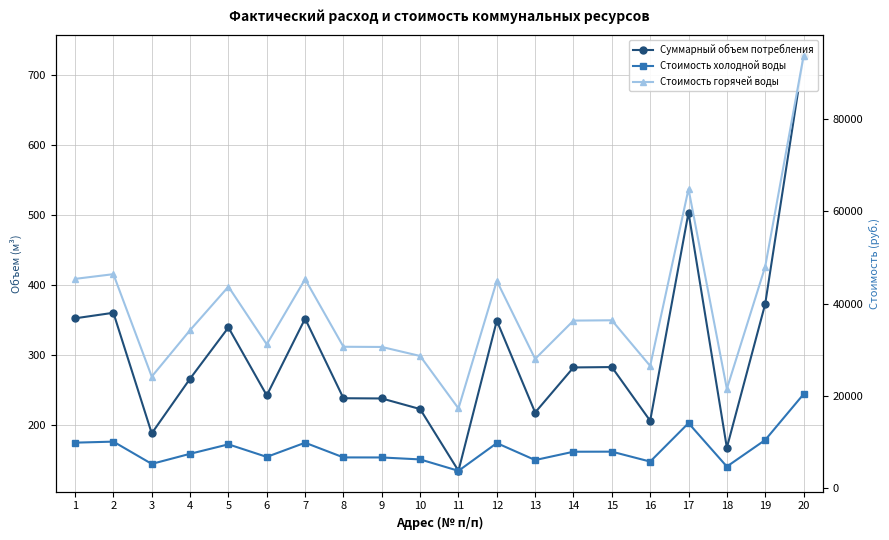

What are all the series names shown in the legend?

Суммарный объем потребления, Стоимость холодной воды, Стоимость горячей воды